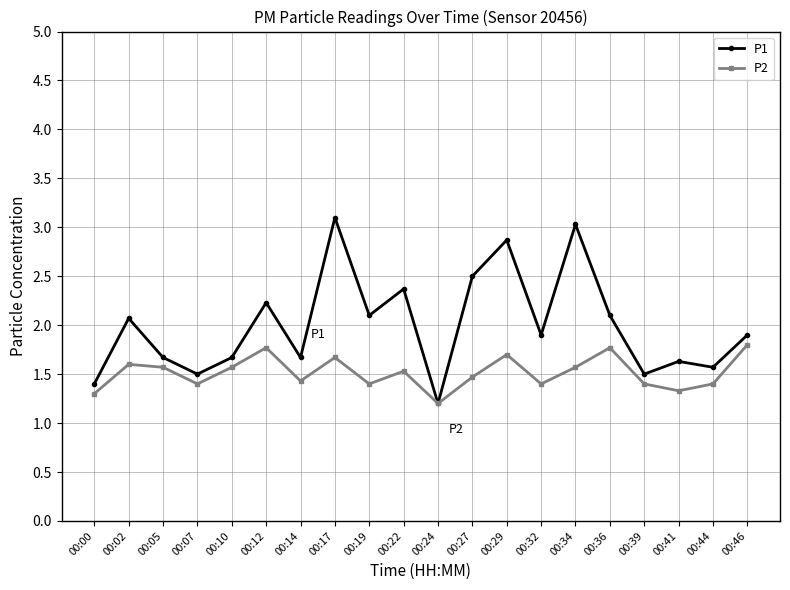

Where is the first local minimum for P2?

00:07